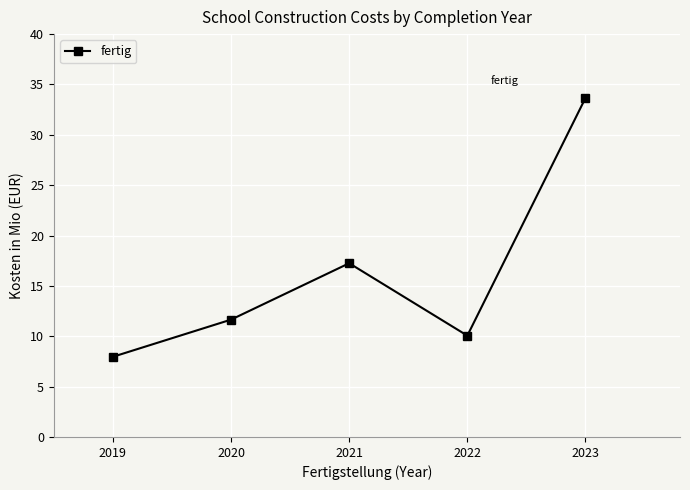

What is the difference between the second highest and minimum values?

9.3